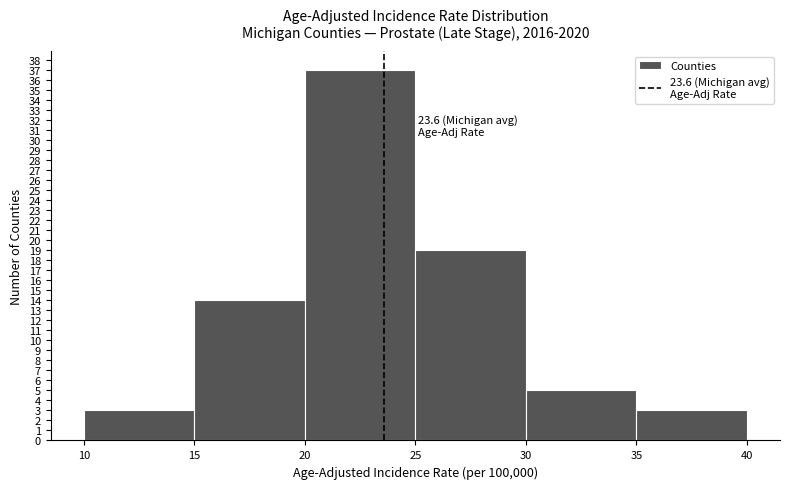

Over which range of the x-axis is the bar tallest?

20 to 25